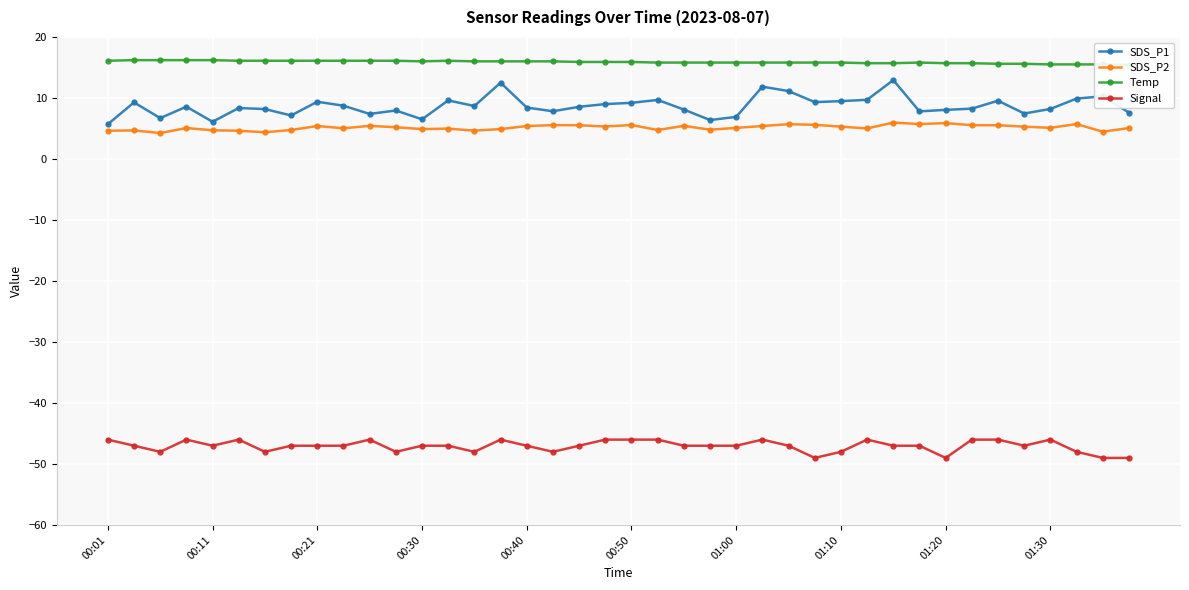

At how many categories does at least one series exceed -41?

40